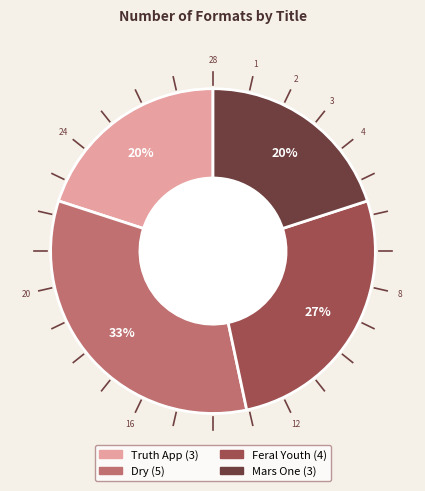

How many slices are in this pie chart?

4